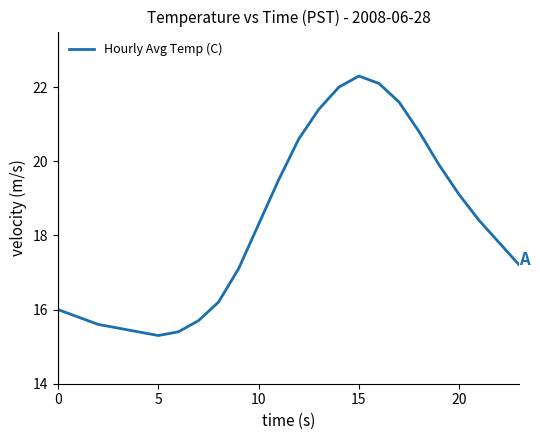

What is the minimum value shown in the chart?

15.3